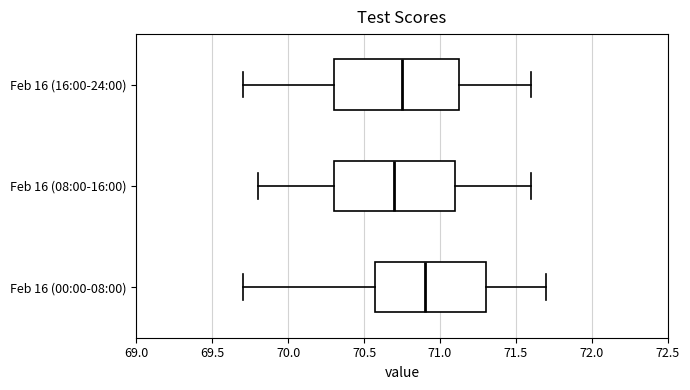

Which box has the furthest to the right median line?

Feb 16 (00:00-08:00)